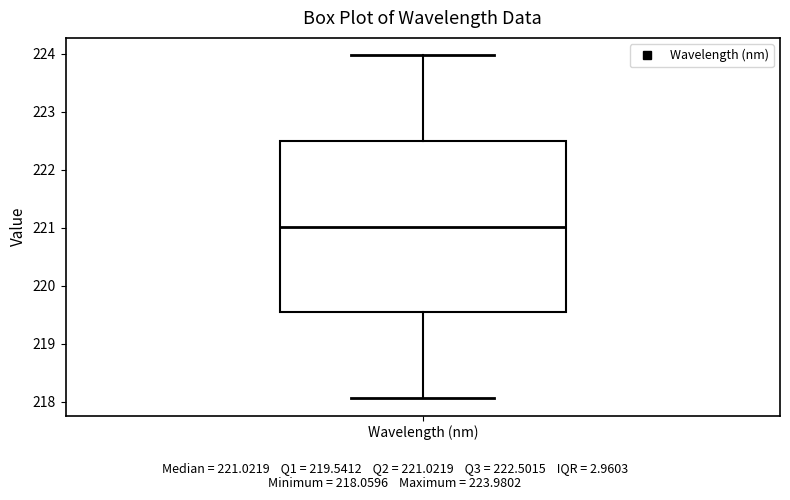

Transcribe this box plot: give where the median line is, the range the box spans, and where the two whiskers end, as read against the y-axis. The values are not printed on the chart, so give them approximately, as read against the axis.

median 221.0, box 219.5 to 222.5, whiskers 218.1 to 224.0